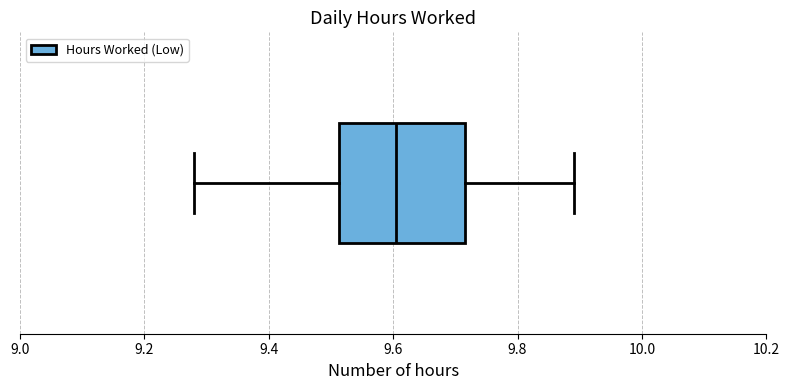

Transcribe this box plot: give where the median line is, the range the box spans, and where the two whiskers end, as read against the x-axis. The values are not printed on the chart, so give them approximately, as read against the axis.

median 9.60, box 9.52 to 9.72, whiskers 9.28 to 9.90